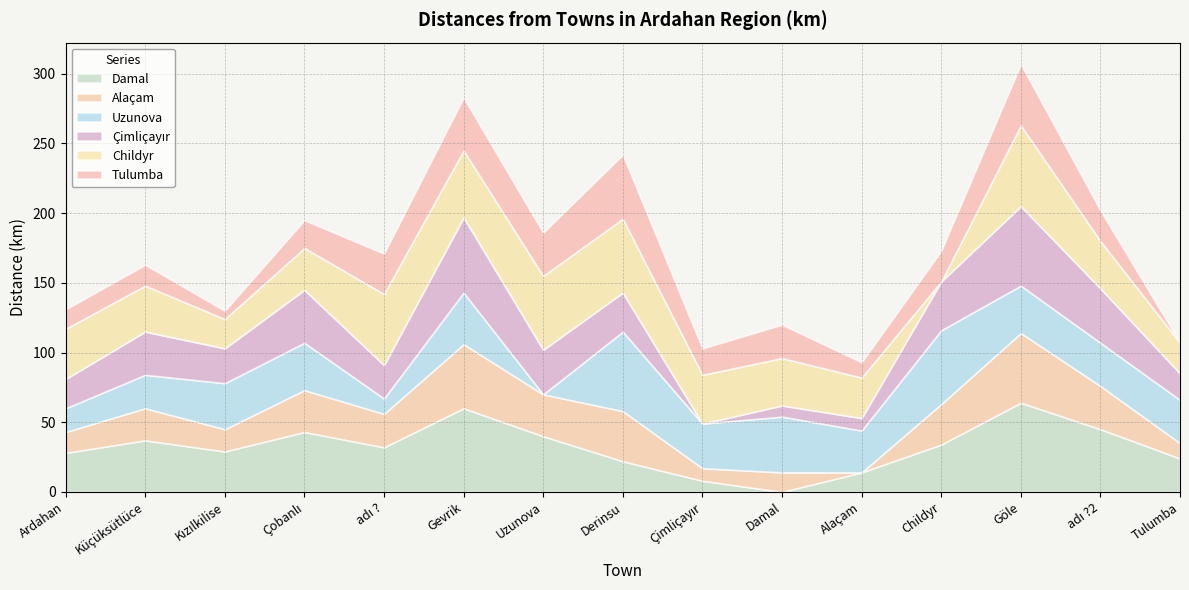

Where do Çimliçayır and Tulumba first cross each other?

Çobanlı and adı ?